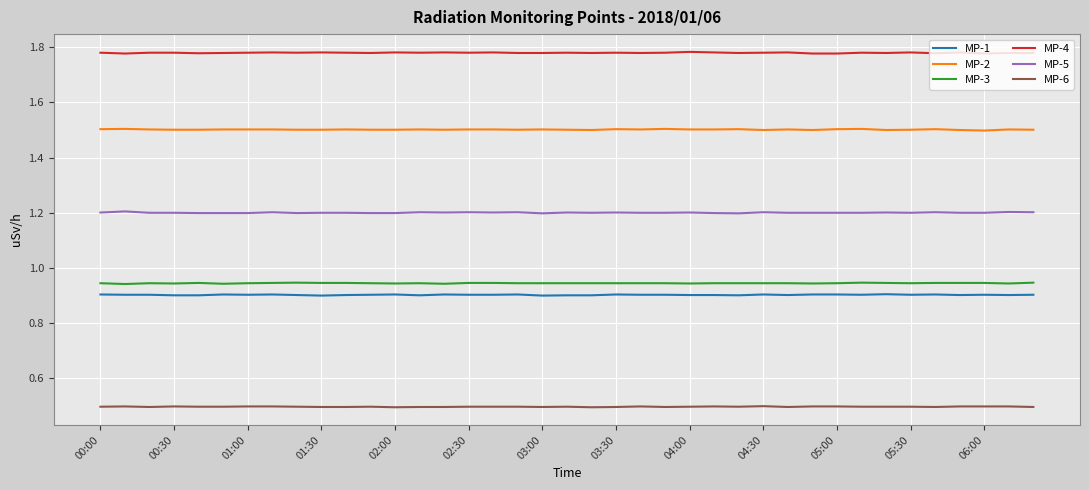

Does the chart have visible grid lines?

Yes